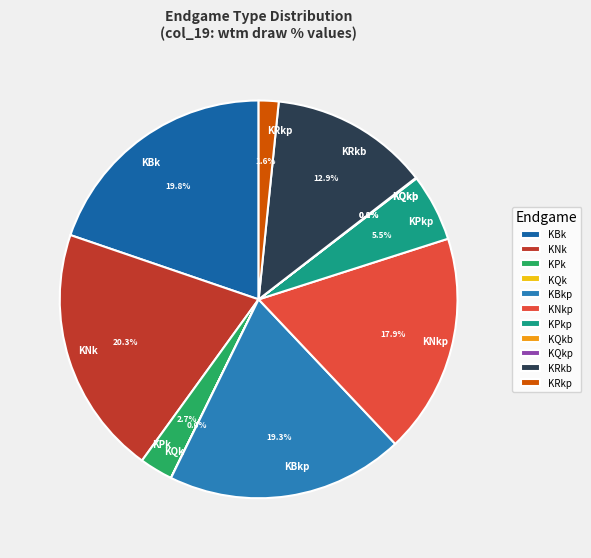

What percentage is NOT represented by KBkp?

80.7%